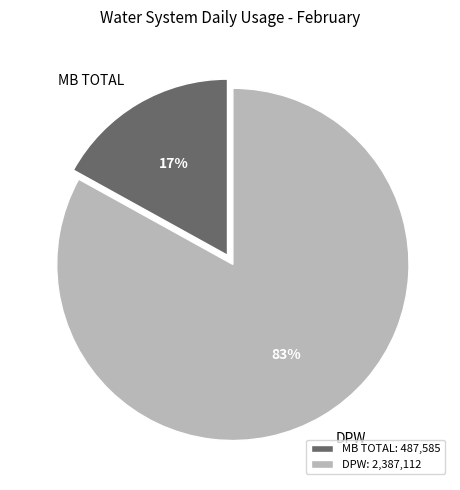

What percentage is the MB TOTAL slice, to the nearest percent?

17%